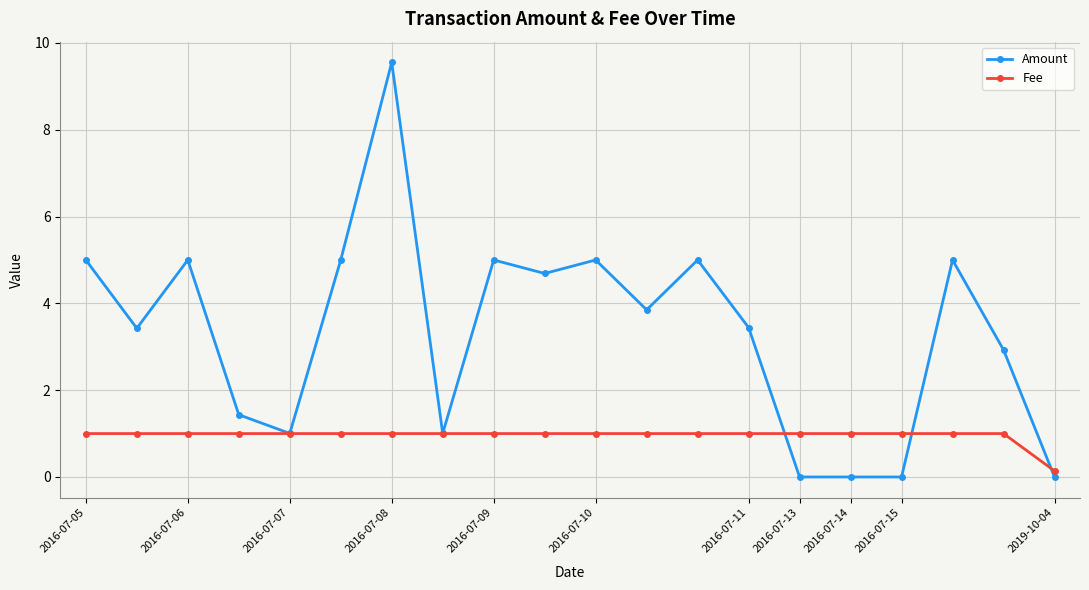

What is the value of the Amount point at the 11th from the left?

5.0